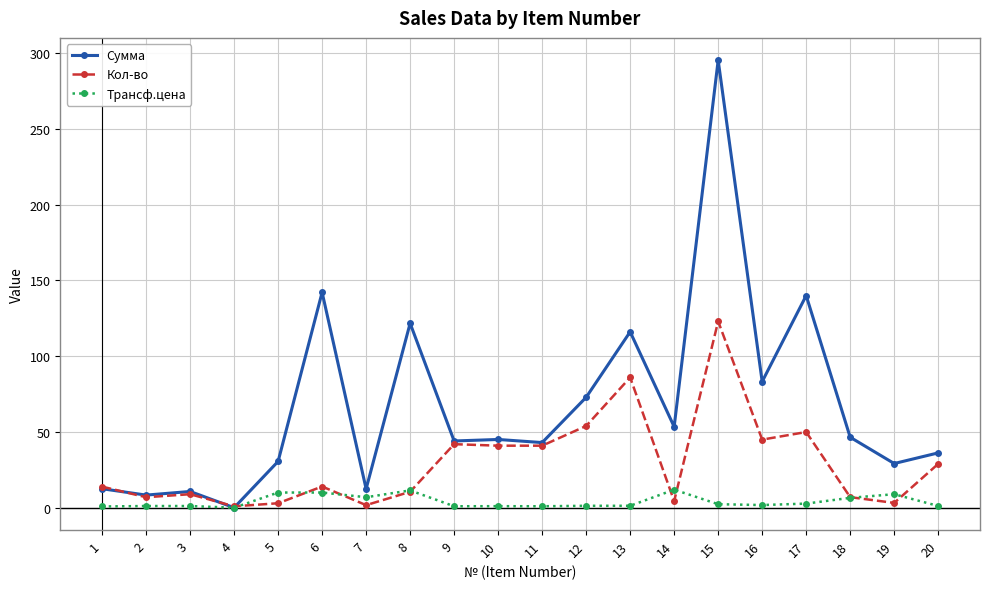

How many lines are shown in the chart?

3